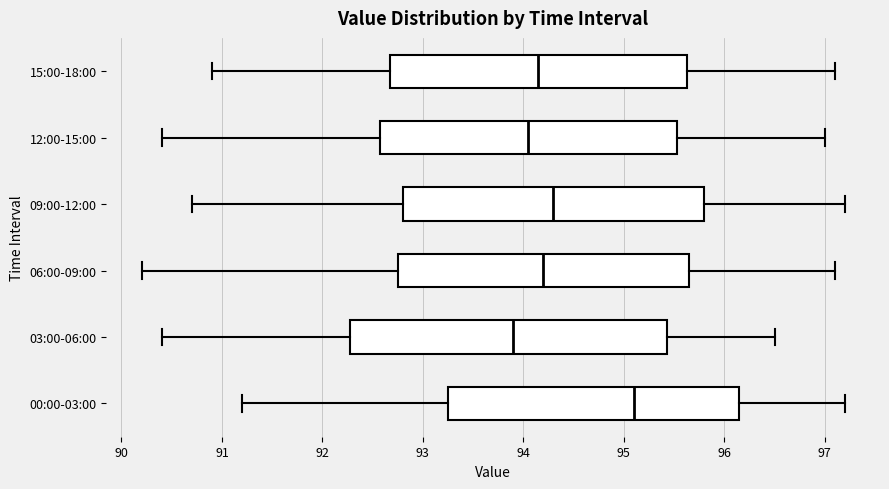

Which box's median line is the furthest to the left?

03:00-06:00